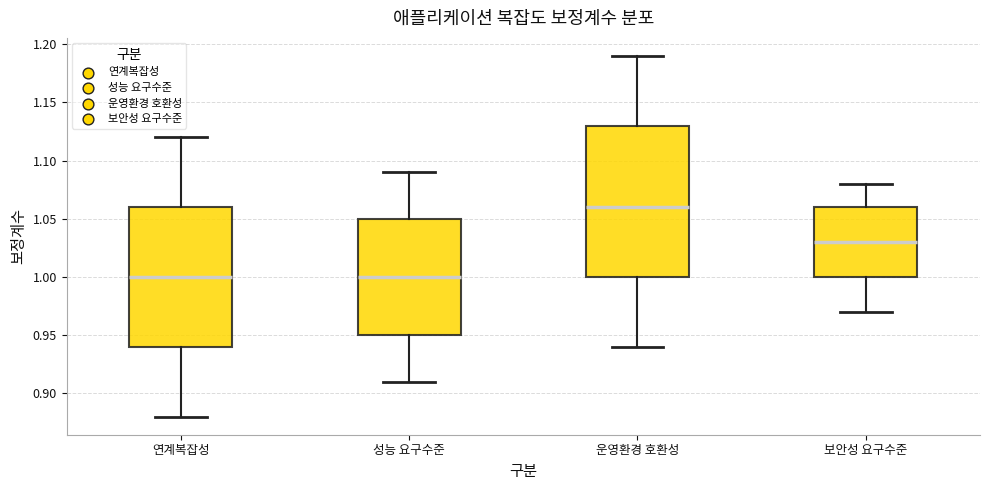

Reading left to right, transcribe this box plot: for each box, give where its median line is, the range the box spans, and where its two whiskers end, as read against the y-axis. The values are not printed on the chart, so give them approximately, as read against the axis.

연계복잡성: median 1.00, box 0.94 to 1.06, whiskers 0.88 to 1.12
성능 요구수준: median 1.00, box 0.95 to 1.05, whiskers 0.91 to 1.09
운영환경 호환성: median 1.06, box 1.00 to 1.13, whiskers 0.94 to 1.19
보안성 요구수준: median 1.03, box 1.00 to 1.06, whiskers 0.97 to 1.08